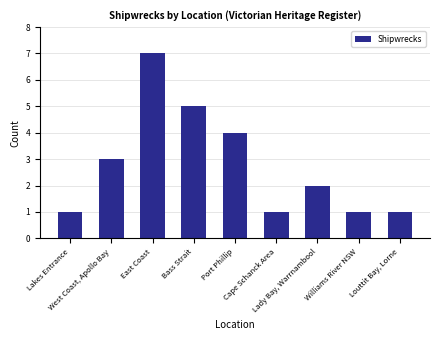

What is the ratio of the value at East Coast to the value at Lakes Entrance?

7.0